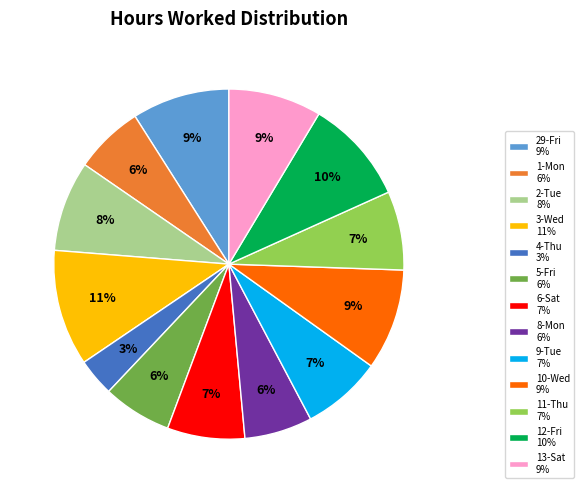

Count the number of slices in the pie.

13